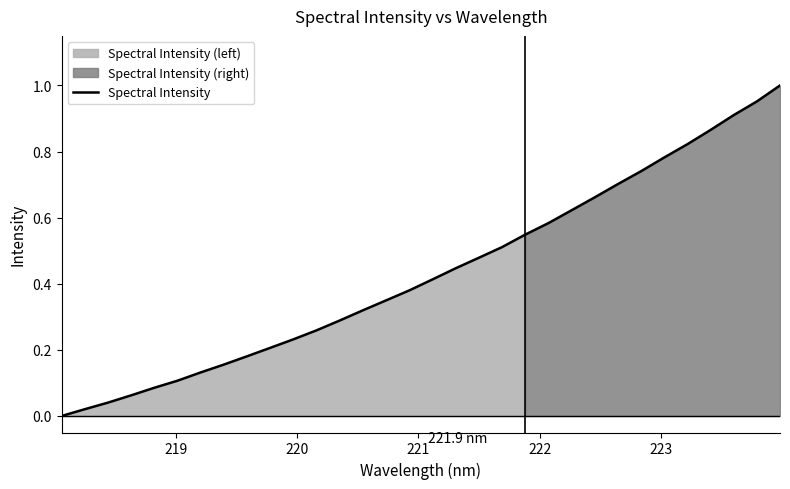

Reading left to right, extract all data points from this chart.

0.0	0.0	0.0	0.1	0.1	0.1	0.1	0.2	0.2	0.2	0.2	0.3	0.3	0.3	0.4	0.4	0.4	0.4	0.5	0.5	0.5	0.6	0.6	0.7	0.7	0.7	0.8	0.8	0.9	0.9	1.0	1.0